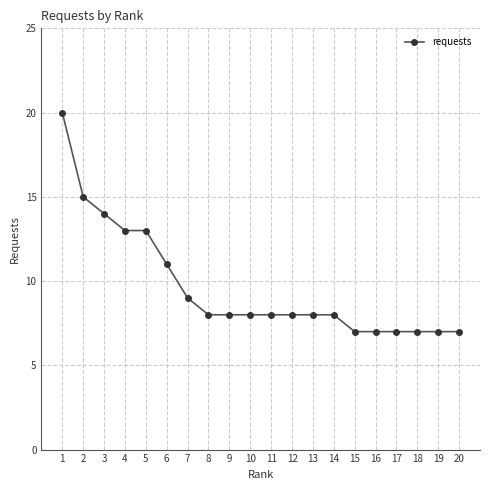

What is the difference between the second highest and minimum values?

8